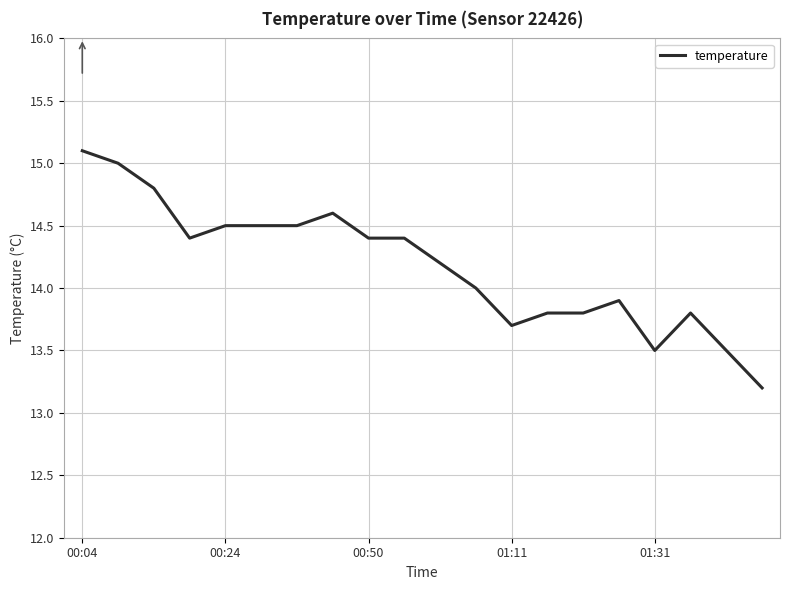

What is the minimum value shown in the chart?

13.2